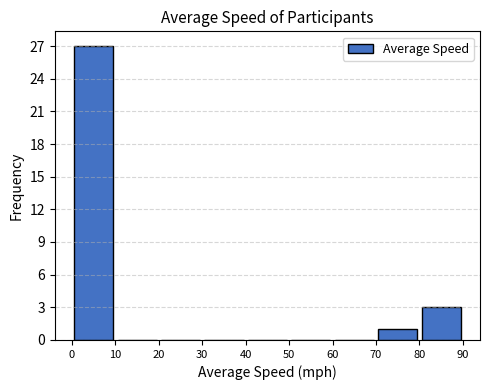

What is the height of the bar covering 80 to 90 on the x-axis? The values are not printed on the chart, so give them approximately, as read against the axis.

3